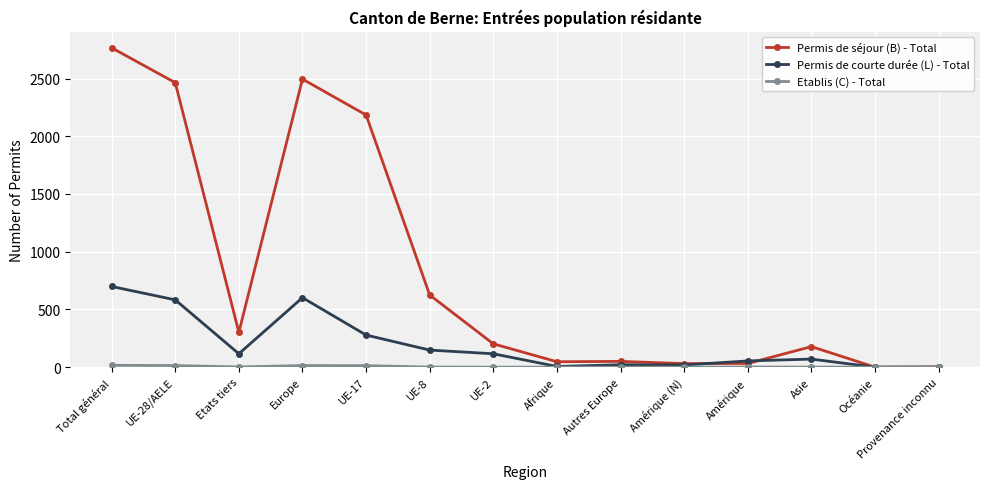

Where is the first local minimum for Permis de séjour (B) - Total?

Etats tiers